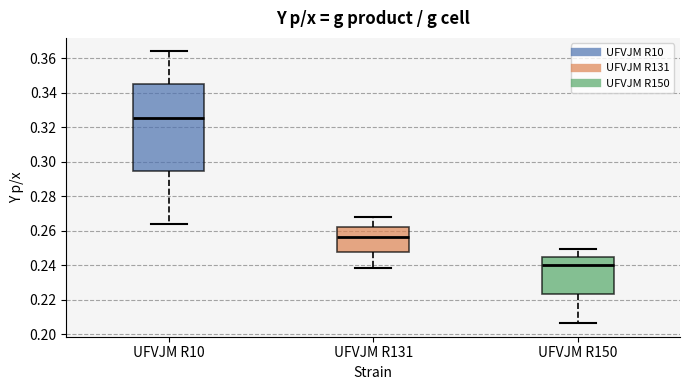

Which box is the tallest, from its lower edge to its upper edge?

UFVJM R10